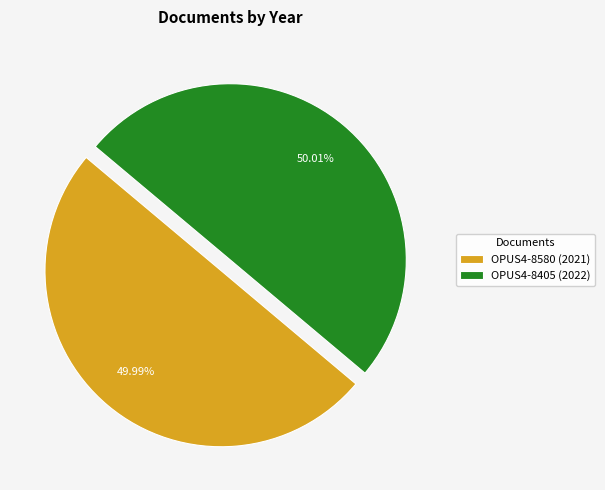

Combined, do OPUS4-8405 (2022) and OPUS4-8580 (2021) account for over 50%?

Yes